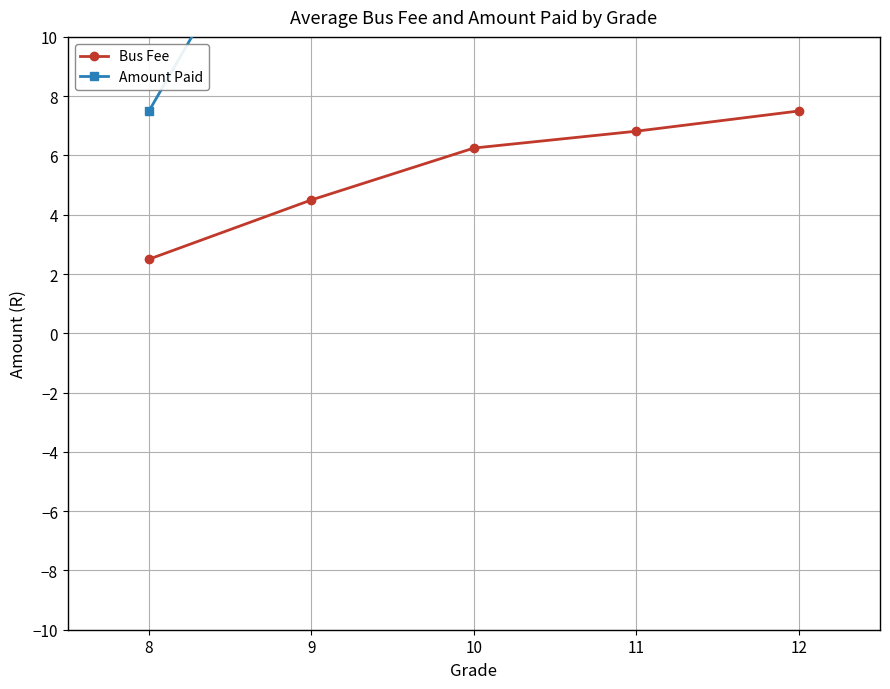

Reading left to right, list all the values displayed in this chart.

Bus Fee: 8=2.5	9=4.5	10=6.2	11=6.8	12=7.5
Amount Paid: 8=7.5	9=17.0	10=14.2	11=13.6	12=16.5